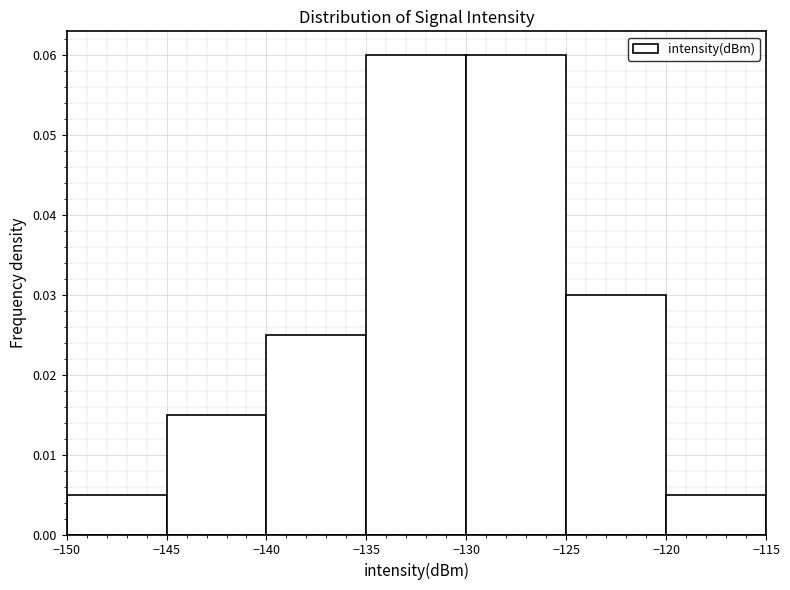

Reading left to right, transcribe this chart: for each bar, give the range it covers on the x-axis and its height. The values are not printed on the chart, so give them approximately, as read against the axis.

-150 to -145: 0.005
-145 to -140: 0.015
-140 to -135: 0.025
-135 to -130: 0.060
-130 to -125: 0.060
-125 to -120: 0.030
-120 to -115: 0.005